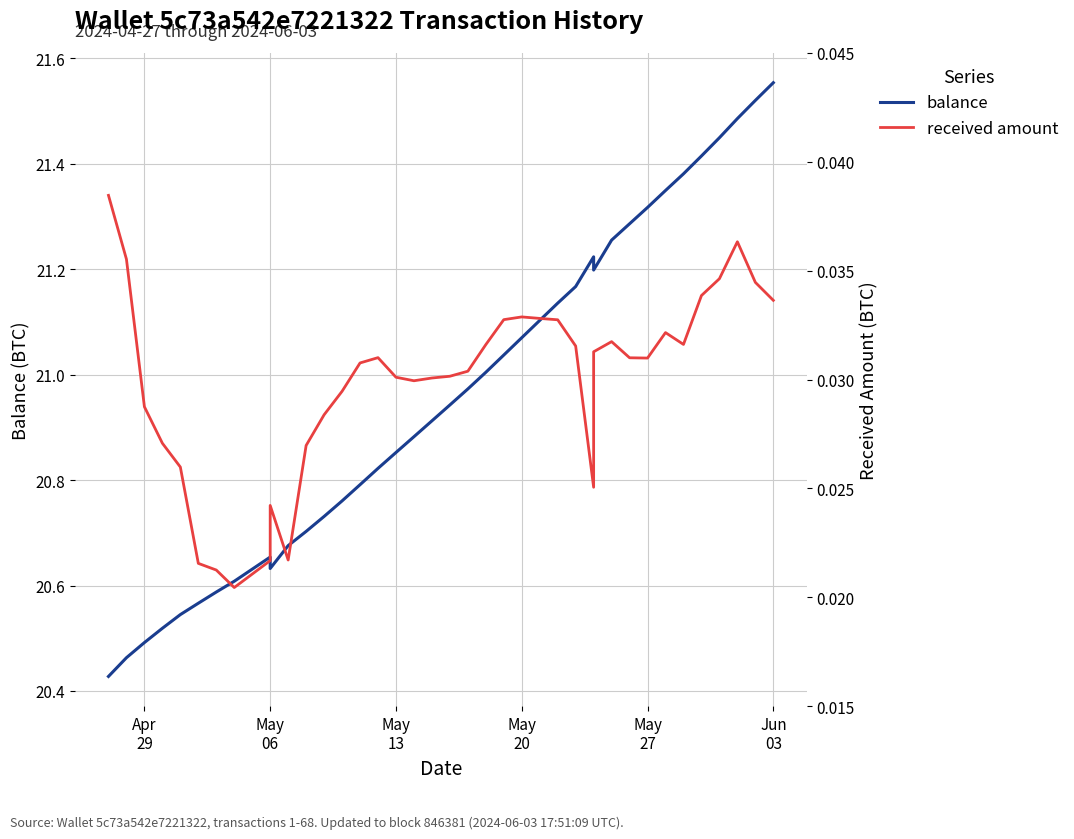

How many distinct data groups are displayed?

2